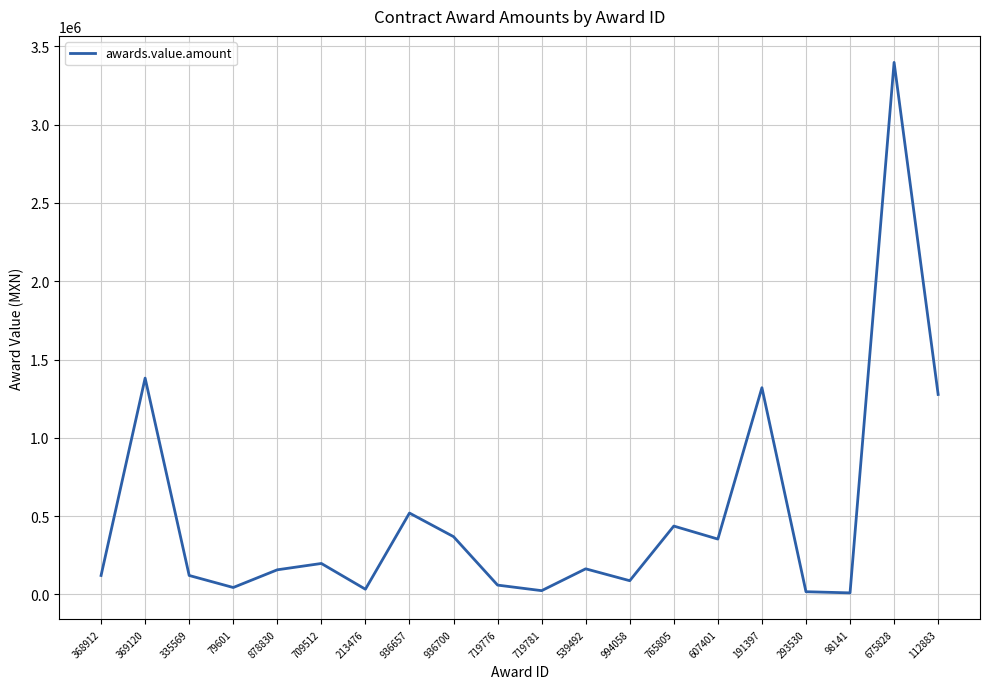

Which label corresponds to the largest value in the chart?

675828